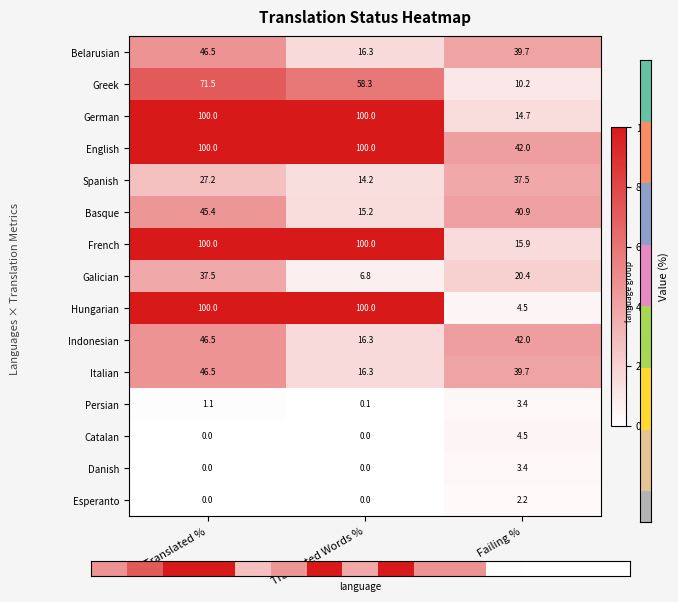

Reading right to left, transcribe all the data shown in this chart.

Belarusian: Failing %=39.7	Translated Words %=16.3	Translated %=46.5
Greek: Failing %=10.2	Translated Words %=58.3	Translated %=71.5
German: Failing %=14.7	Translated Words %=100.0	Translated %=100.0
English: Failing %=42.0	Translated Words %=100.0	Translated %=100.0
Spanish: Failing %=37.5	Translated Words %=14.2	Translated %=27.2
Basque: Failing %=40.9	Translated Words %=15.2	Translated %=45.4
French: Failing %=15.9	Translated Words %=100.0	Translated %=100.0
Galician: Failing %=20.4	Translated Words %=6.8	Translated %=37.5
Hungarian: Failing %=4.5	Translated Words %=100.0	Translated %=100.0
Indonesian: Failing %=42.0	Translated Words %=16.3	Translated %=46.5
Italian: Failing %=39.7	Translated Words %=16.3	Translated %=46.5
Persian: Failing %=3.4	Translated Words %=0.1	Translated %=1.1
Catalan: Failing %=4.5	Translated Words %=0.0	Translated %=0.0
Danish: Failing %=3.4	Translated Words %=0.0	Translated %=0.0
Esperanto: Failing %=2.2	Translated Words %=0.0	Translated %=0.0